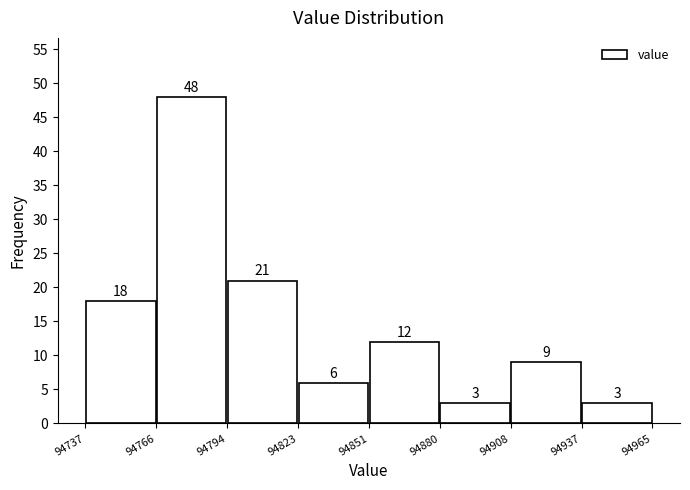

What is the height of the bar covering 94937 to 94965 on the x-axis?

3